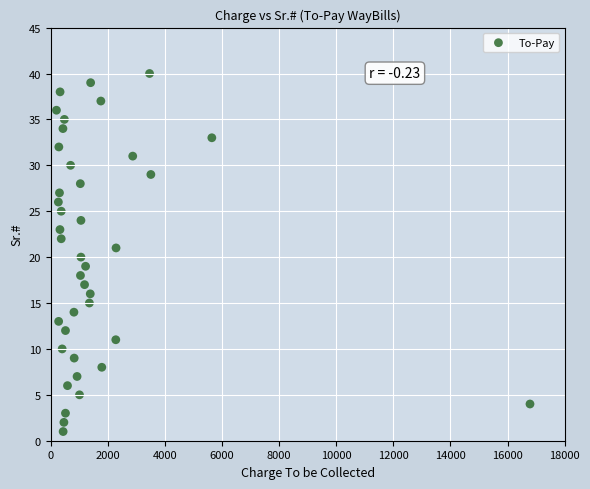

What is the range of Y values (max minus min)?

39